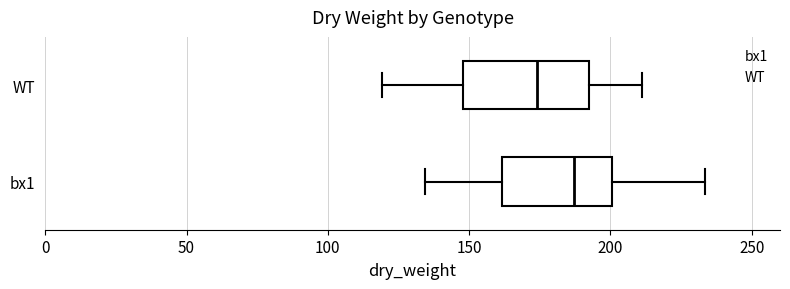

Reading bottom to top, read every box against the x-axis: the position of its median line, the range the box covers, and the ends of its whiskers. The values are not printed on the chart, so give them approximately, as read against the axis.

bx1: median 185, box 160 to 200, whiskers 135 to 235
WT: median 175, box 150 to 190, whiskers 120 to 210